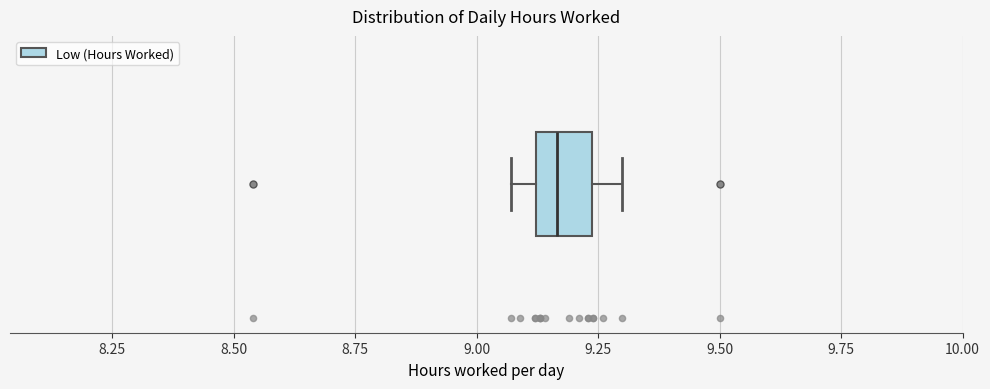

Read this box plot against the x-axis: the position of the median line, the range covered by the box, and the ends of both whiskers. The values are not printed on the chart, so give them approximately, as read against the axis.

median 9.15, box 9.10 to 9.25, whiskers 9.05 to 9.30